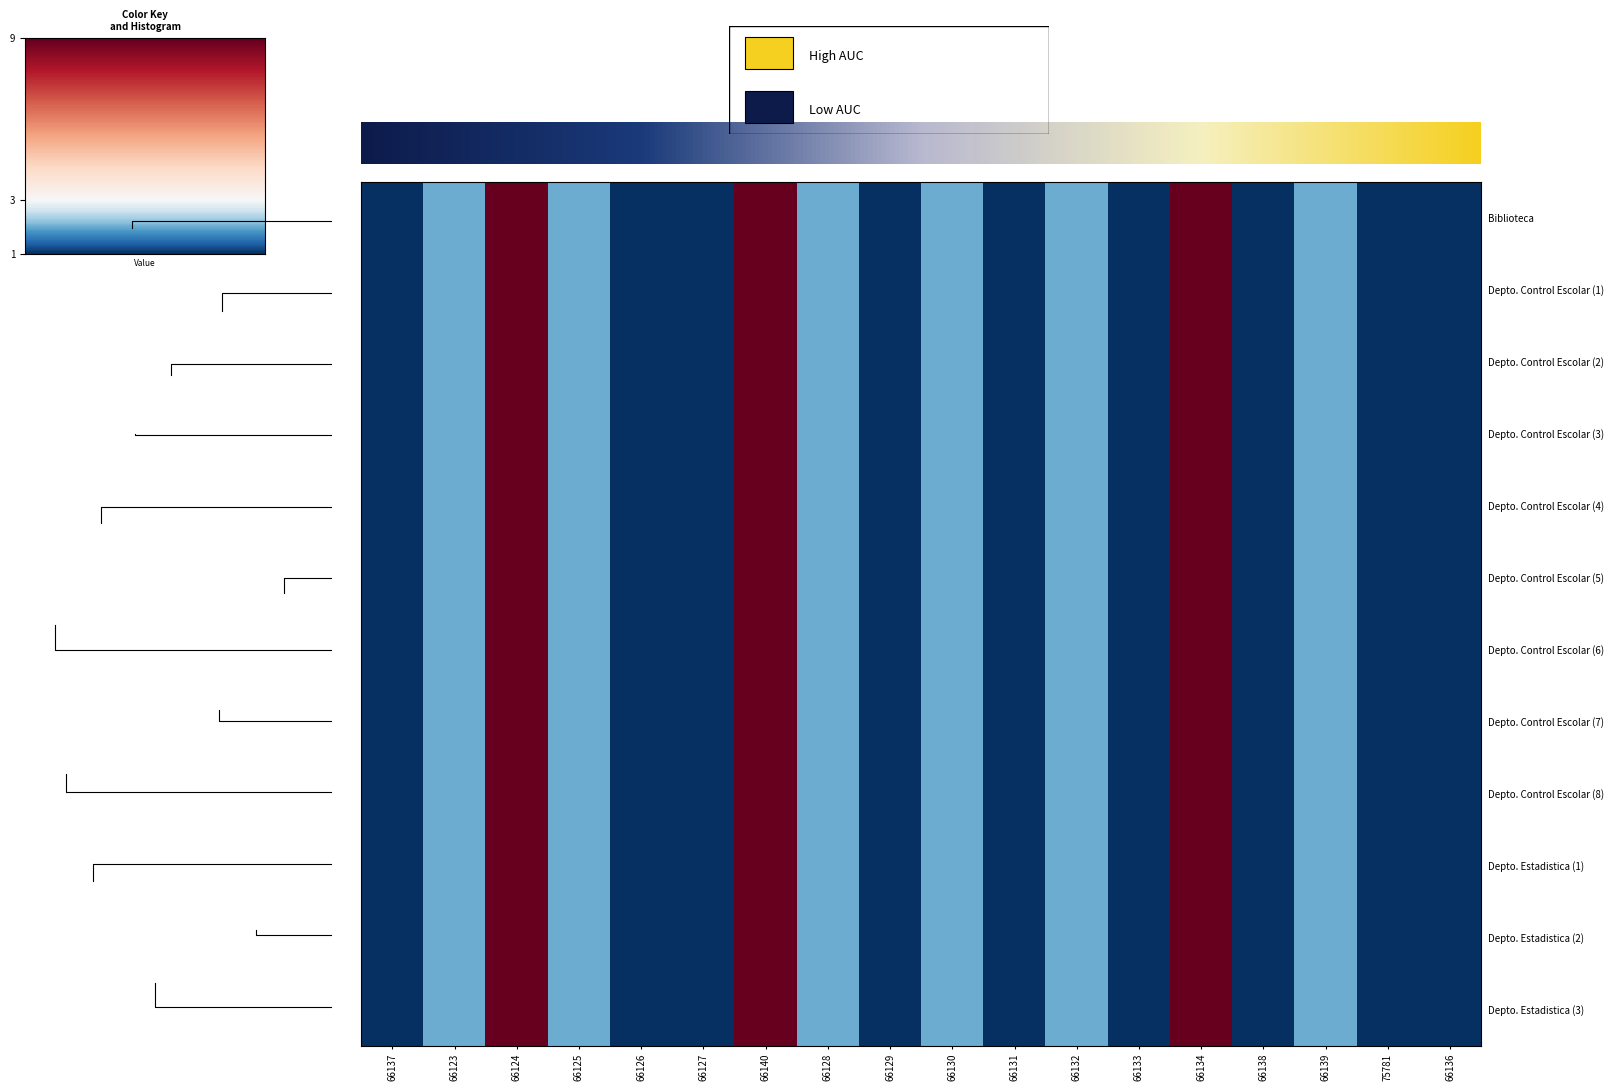

At which label does Depto. Control Escolar (4) reach its minimum?

66137